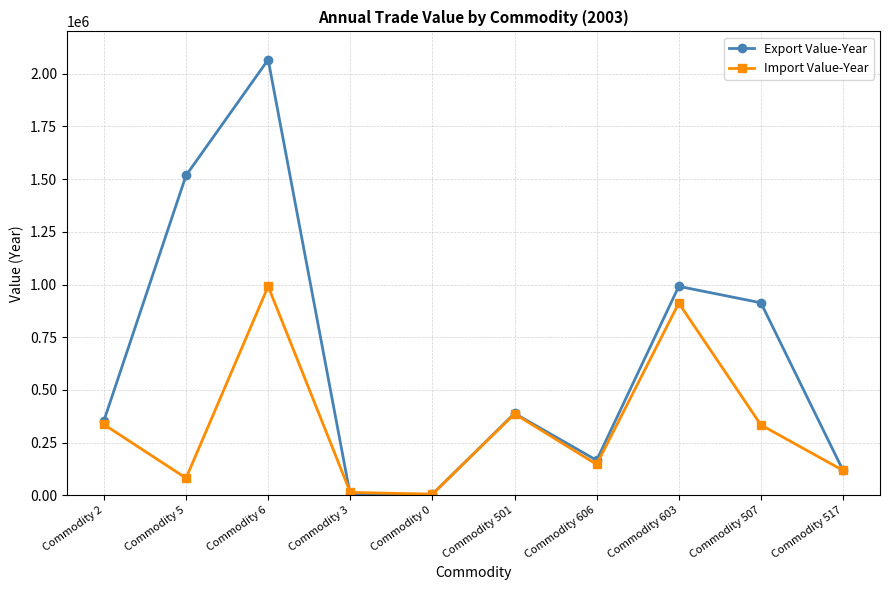

What is the difference between the maximum and minimum values in the Import Value-Year series?

985351